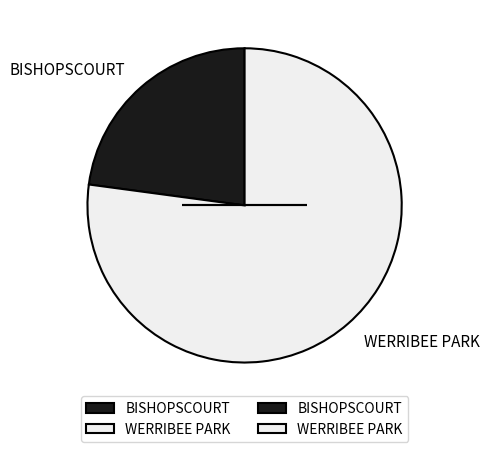

Rank the categories by value from lowest to highest.

BISHOPSCOURT, WERRIBEE PARK